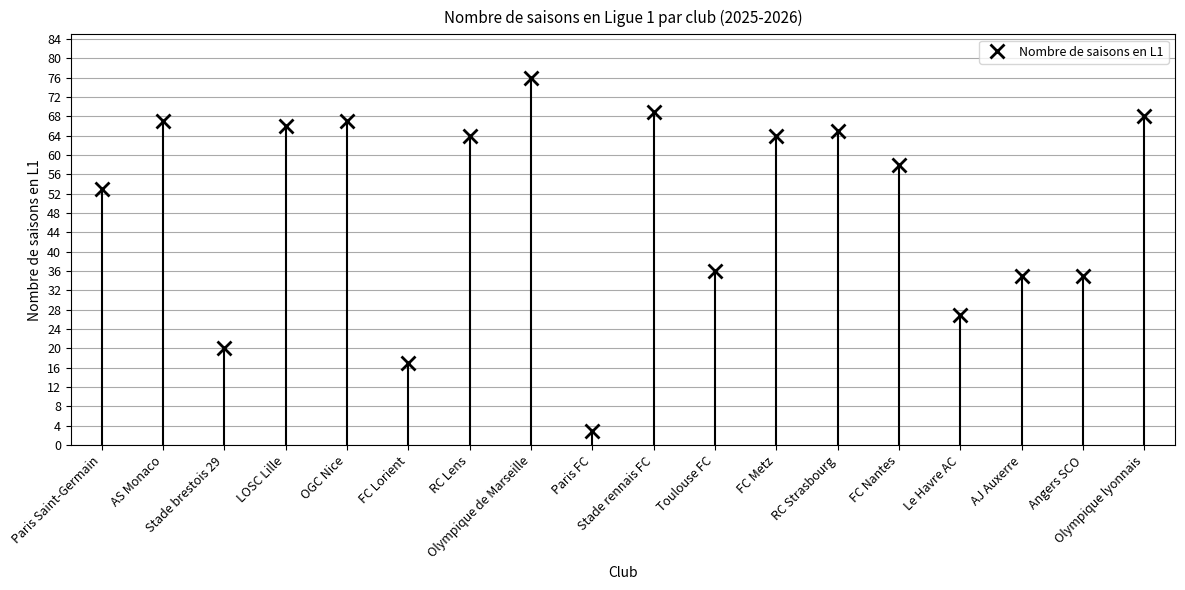

Where is the first local maximum?

AS Monaco